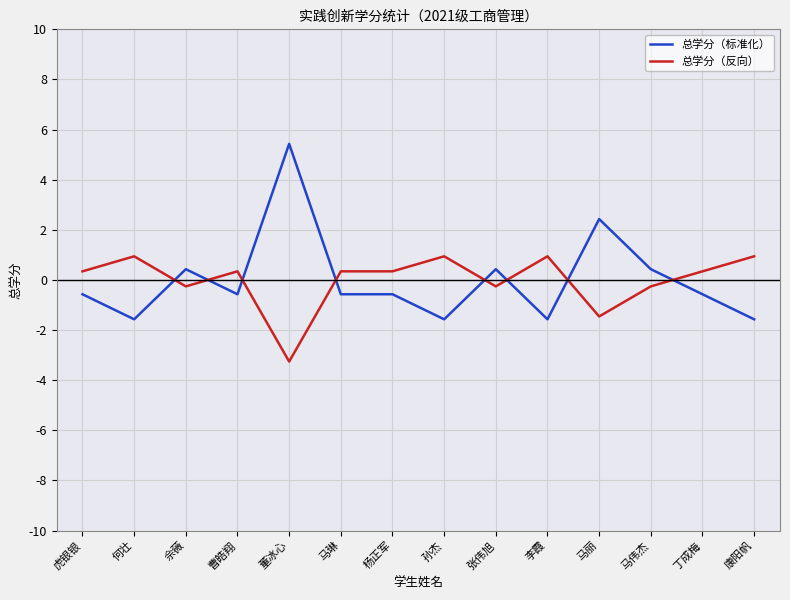

What is the minimum value for 总学分（反向）?

-3.3